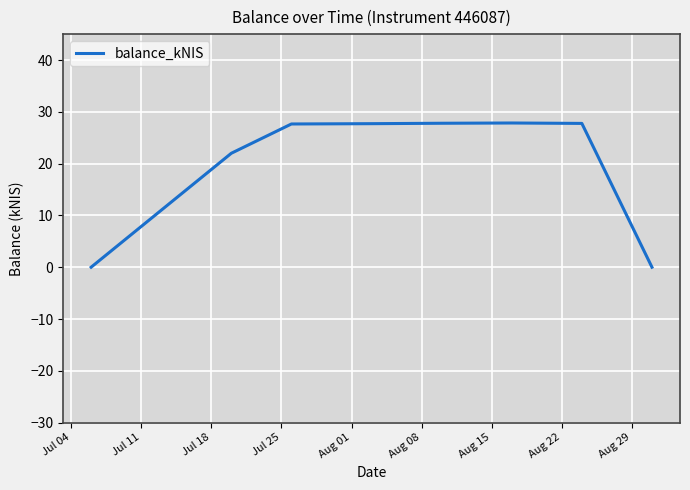

What is the maximum value shown in the chart?

27.8